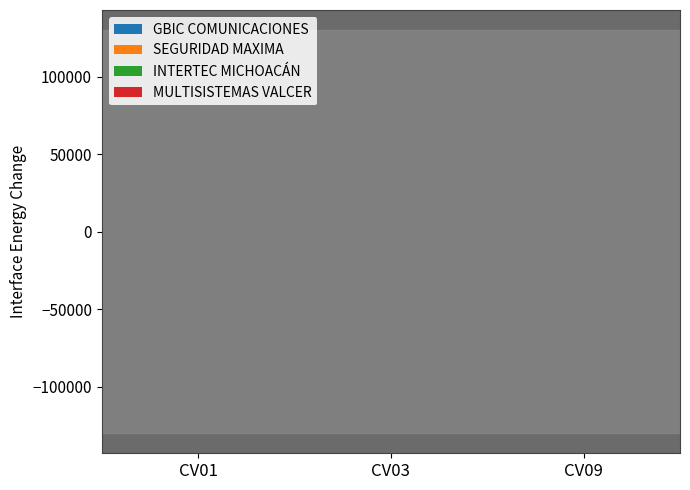

Count the number of data series in this chart.

4